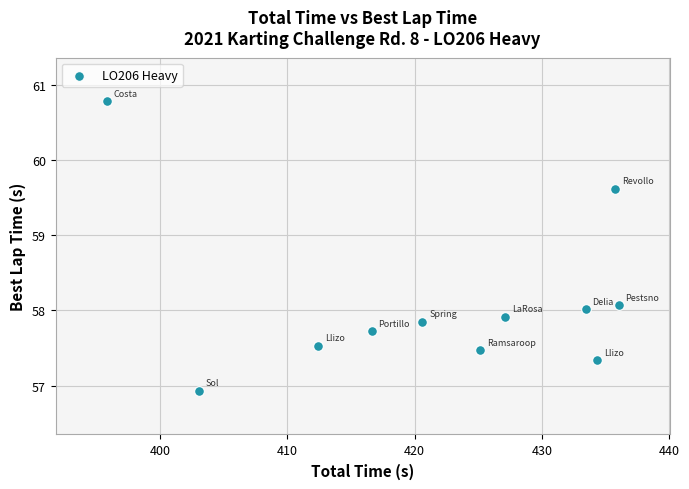

What is the range of X values (max minus min)?

40.2